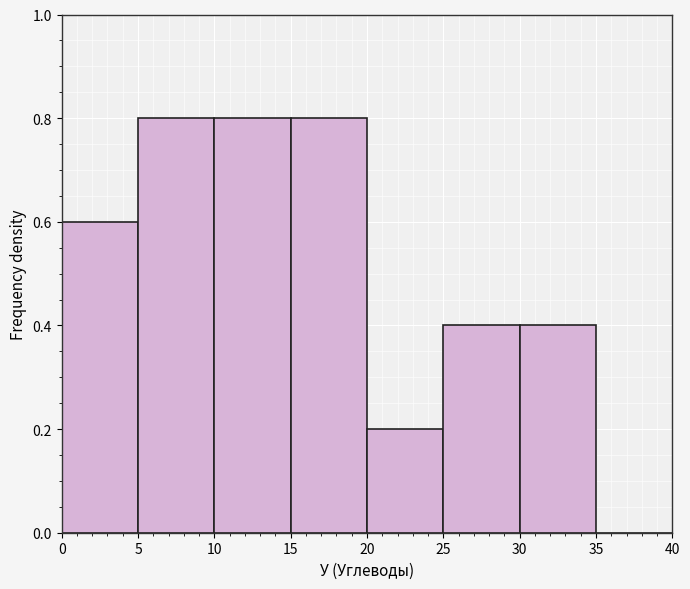

Reading left to right, list every bar in this chart as the range it spans on the x-axis followed by its height. The values are not printed on the chart, so give them approximately, as read against the axis.

0 to 5: 0.6
5 to 10: 0.8
10 to 15: 0.8
15 to 20: 0.8
20 to 25: 0.2
25 to 30: 0.4
30 to 35: 0.4
35 to 40: 0